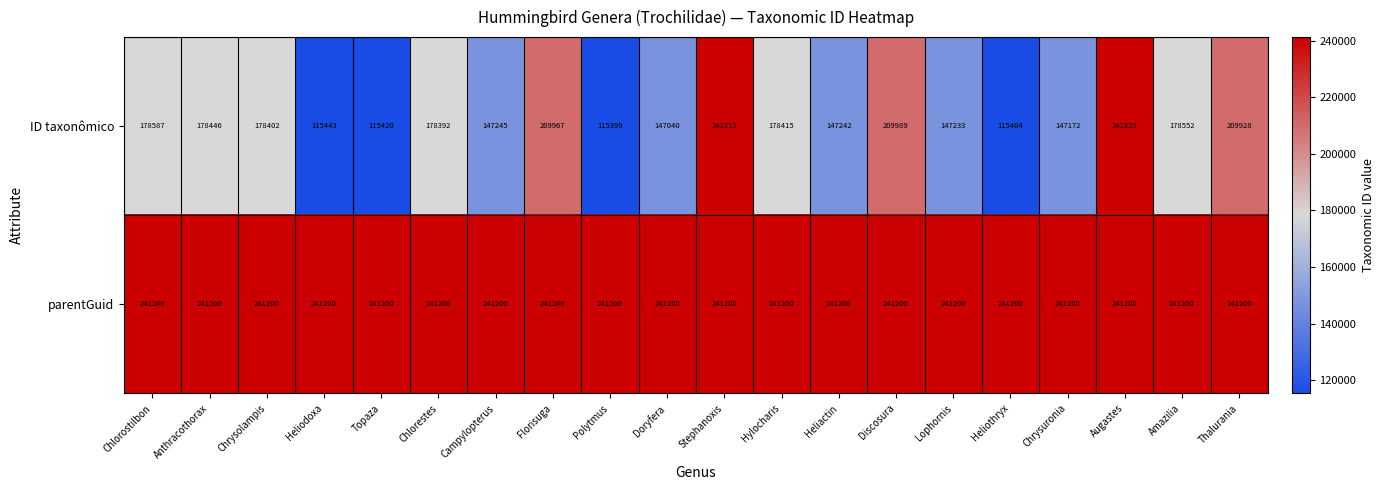

Which series has the widest spread of values?

ID taxonômico